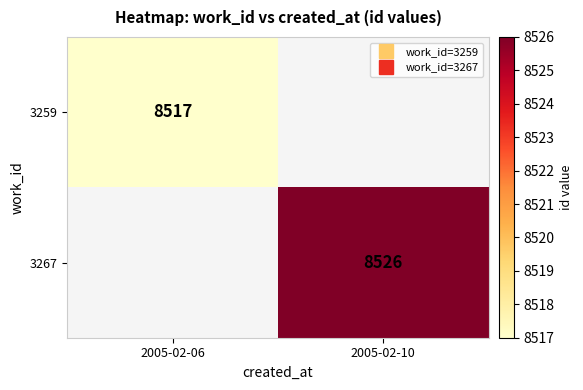

Which series has the widest spread of values?

3259